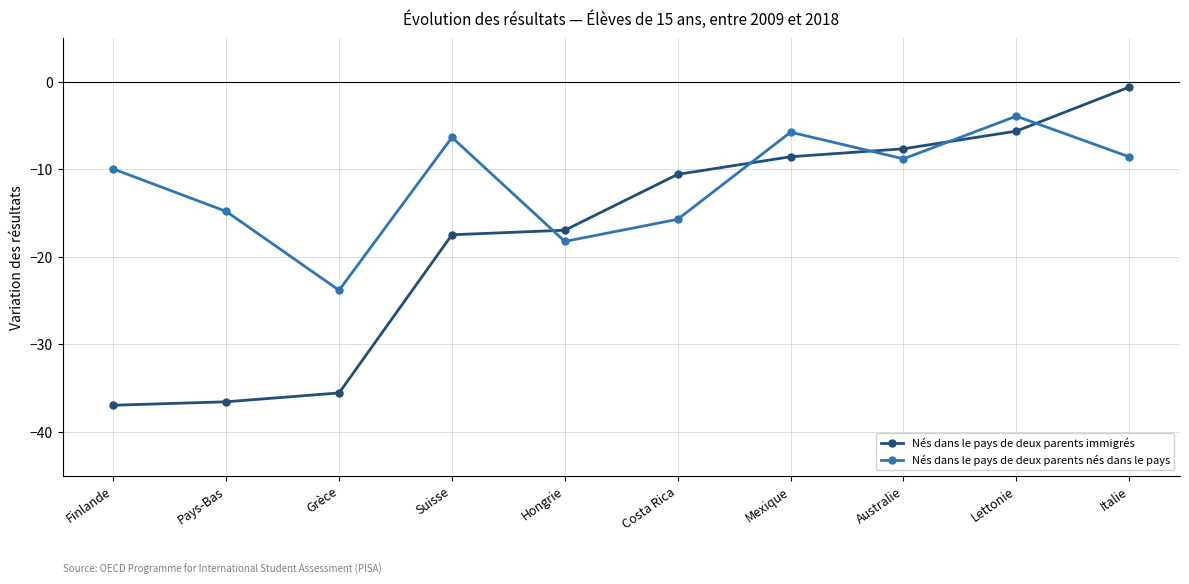

Does the chart display data point markers on the line(s)?

Yes